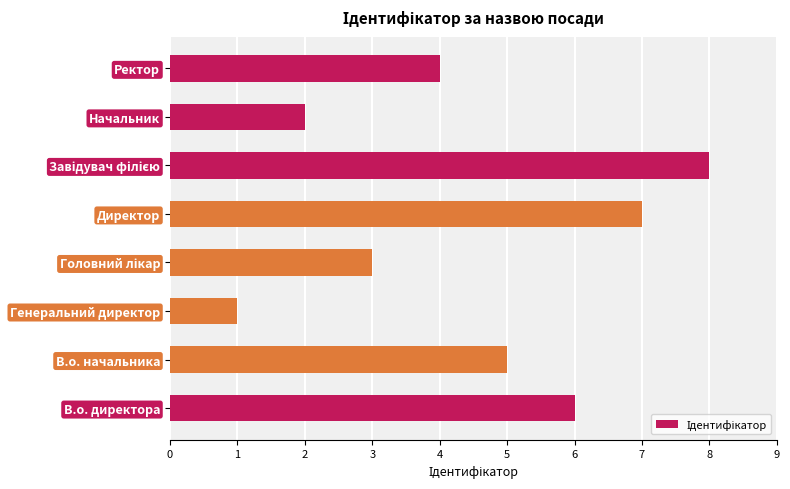

At which category does the chart reach its minimum across all series?

Генеральний директор